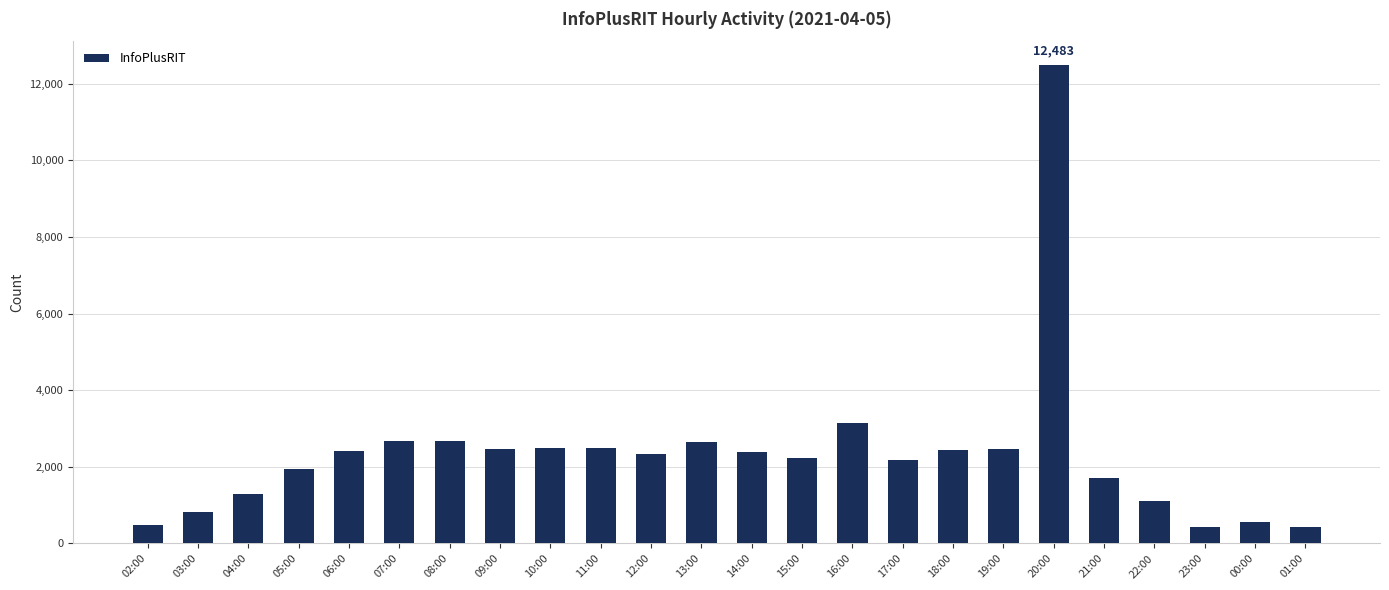

What position from the right is 16:00?

10